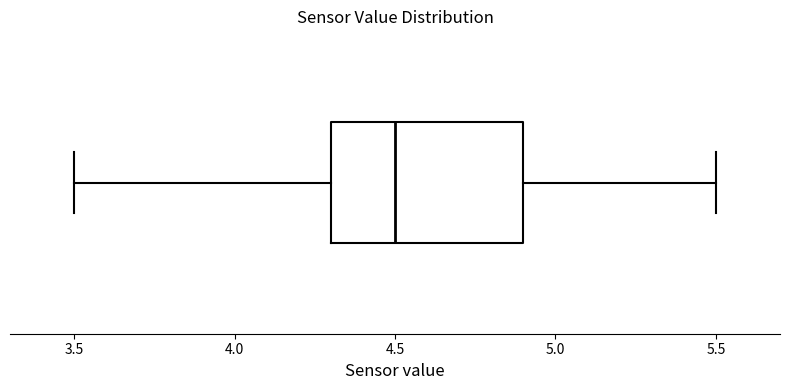

Read this box plot against the x-axis: the position of the median line, the range covered by the box, and the ends of both whiskers. The values are not printed on the chart, so give them approximately, as read against the axis.

median 4.5, box 4.3 to 4.9, whiskers 3.5 to 5.5